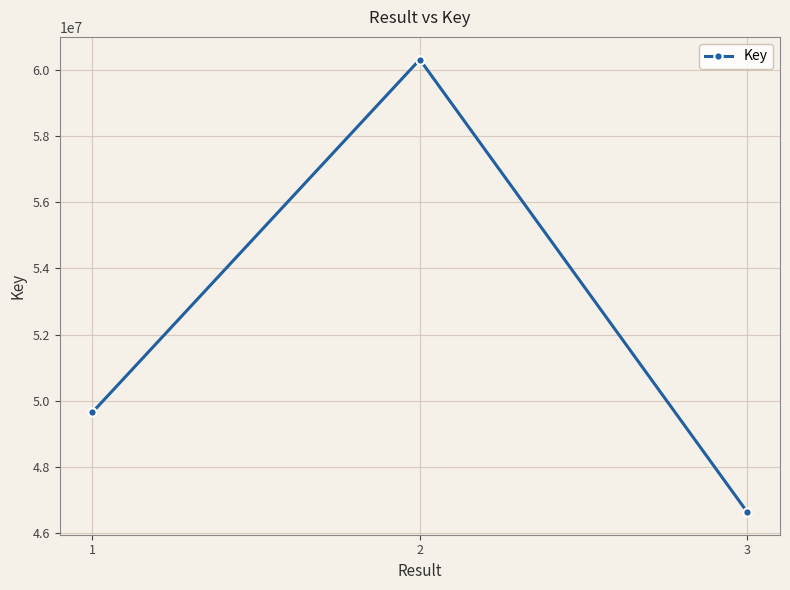

Approximately how many times larger is the value at 3 compared to 1?

0.9